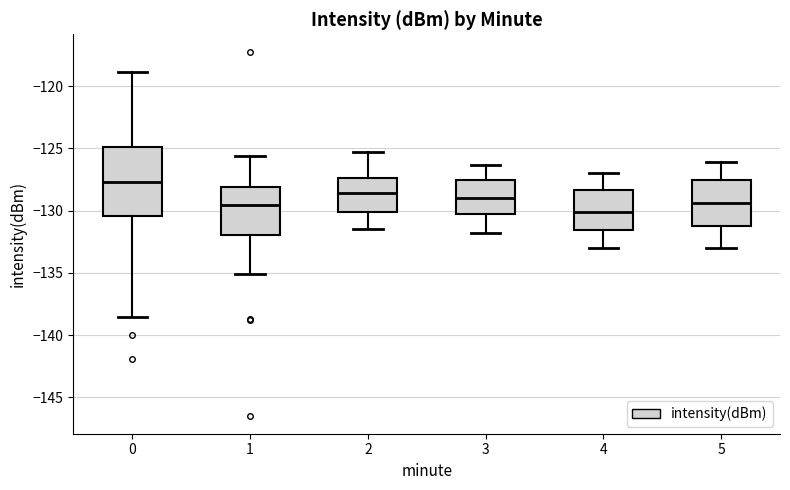

Which box has the lowest median line?

4